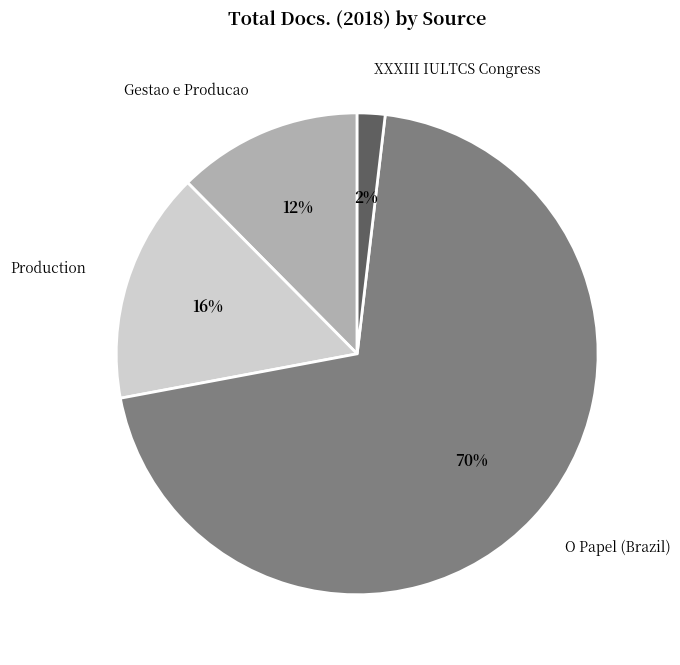

Does Production account for over 50% of the chart?

No